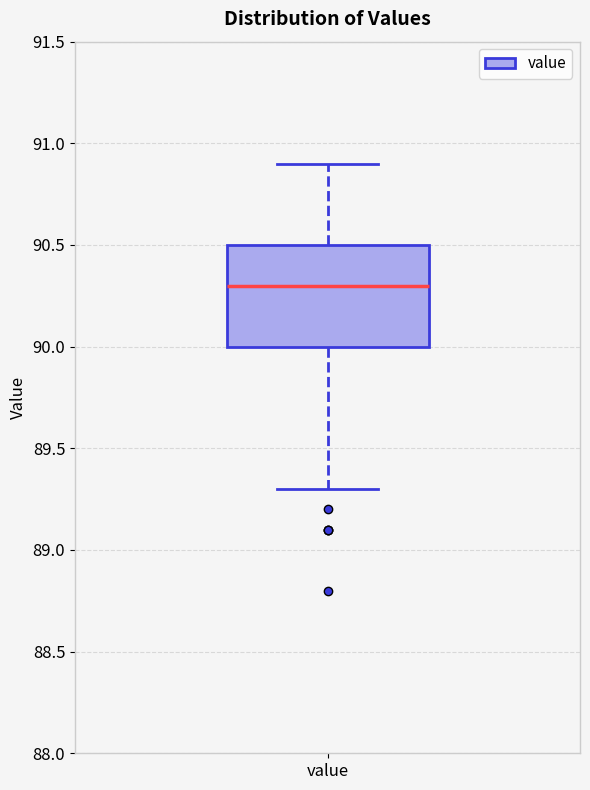

Read this box plot against the y-axis: the position of the median line, the range covered by the box, and the ends of both whiskers. The values are not printed on the chart, so give them approximately, as read against the axis.

median 90.3, box 90.0 to 90.5, whiskers 89.3 to 90.9